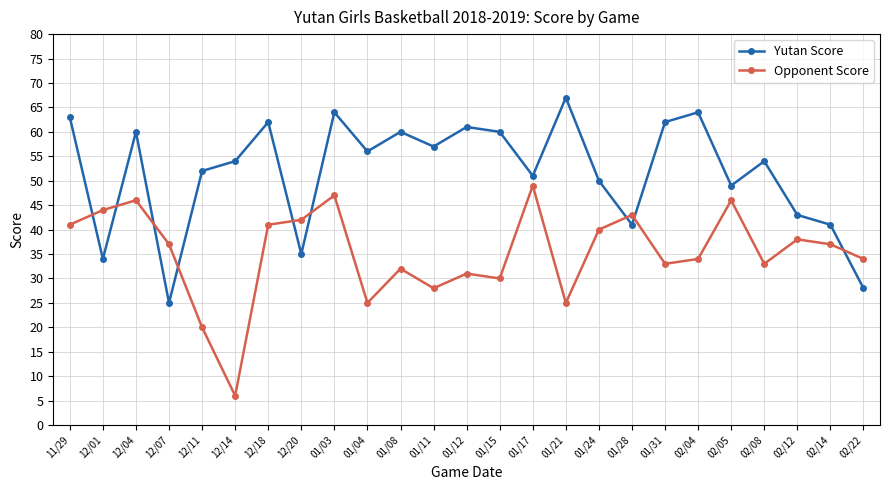

What is the label of the 18th point from the right?

12/20